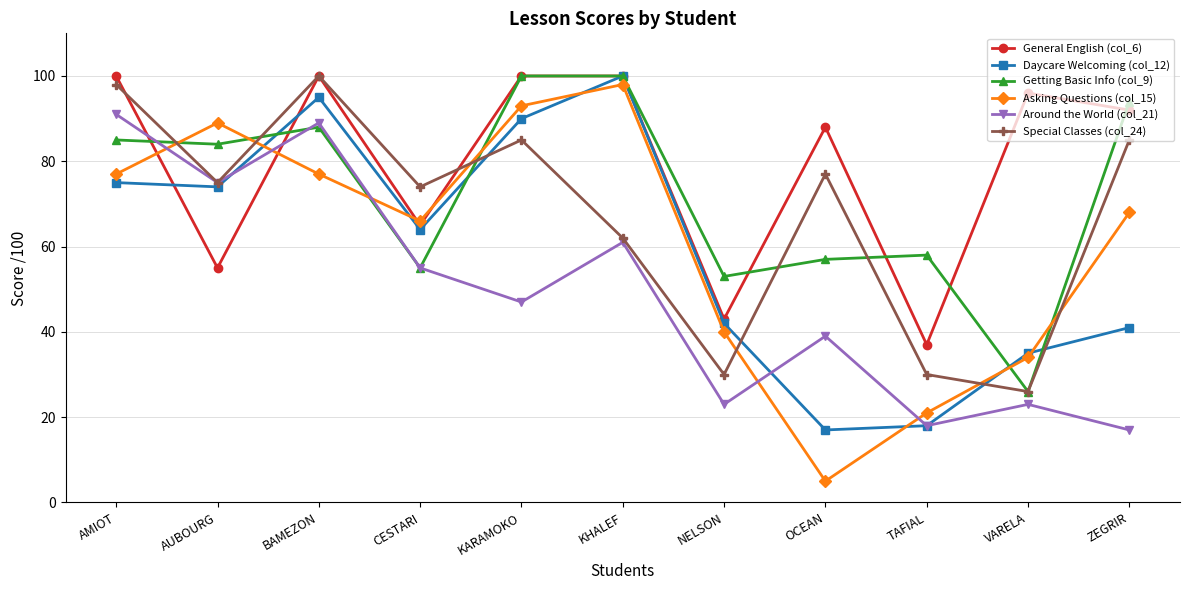

The Around the World (col_21) series shows 75 at AUBOURG. True or false?

True